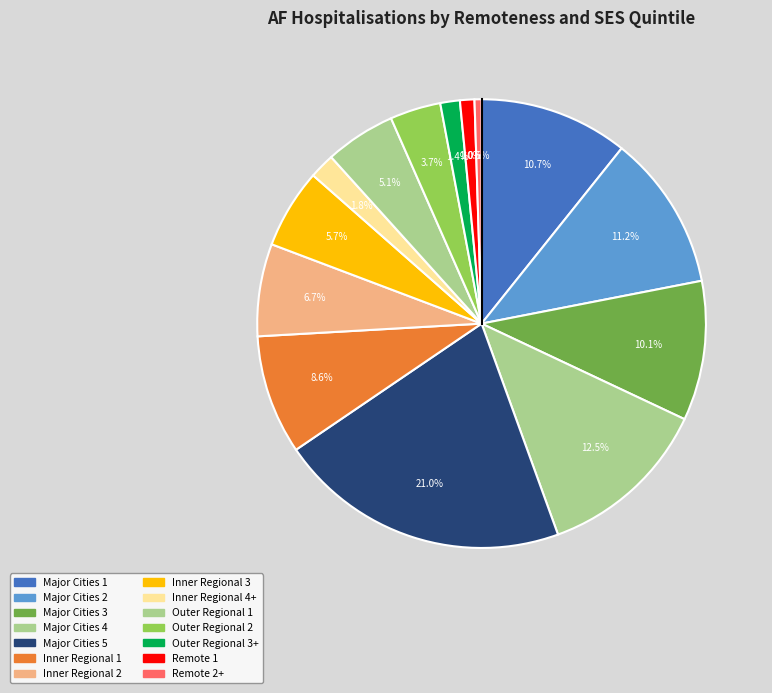

Count the number of slices in the pie.

14